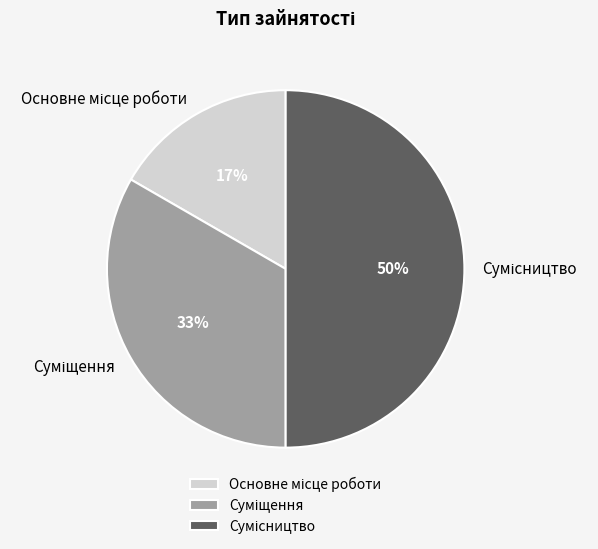

To the nearest percent, what is the difference between the largest and smallest slice percentages?

33%